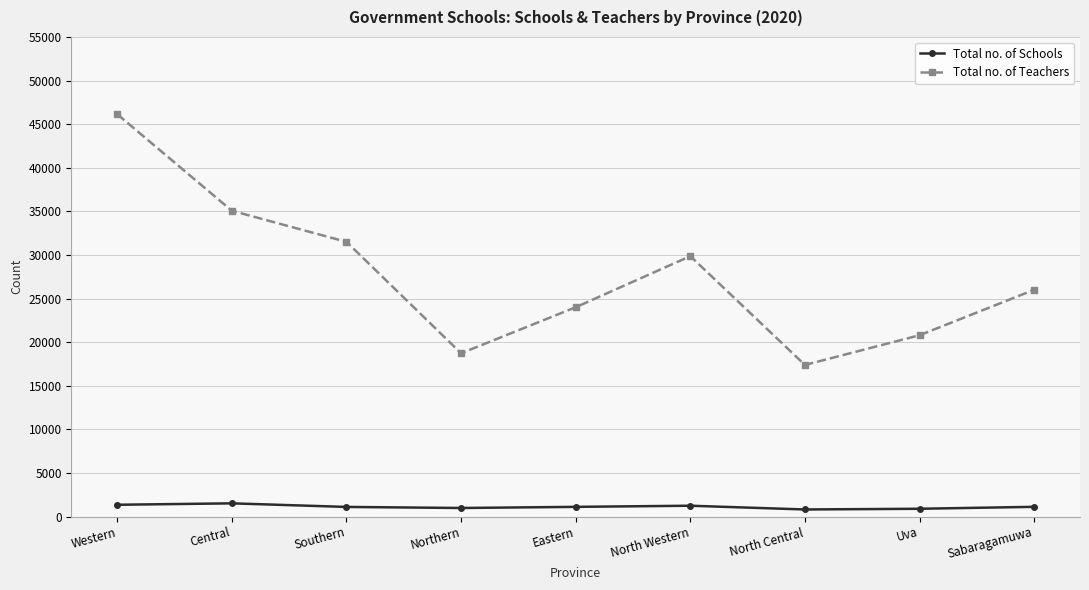

The value of Total no. of Teachers at Southern is 53831. True or false?

False